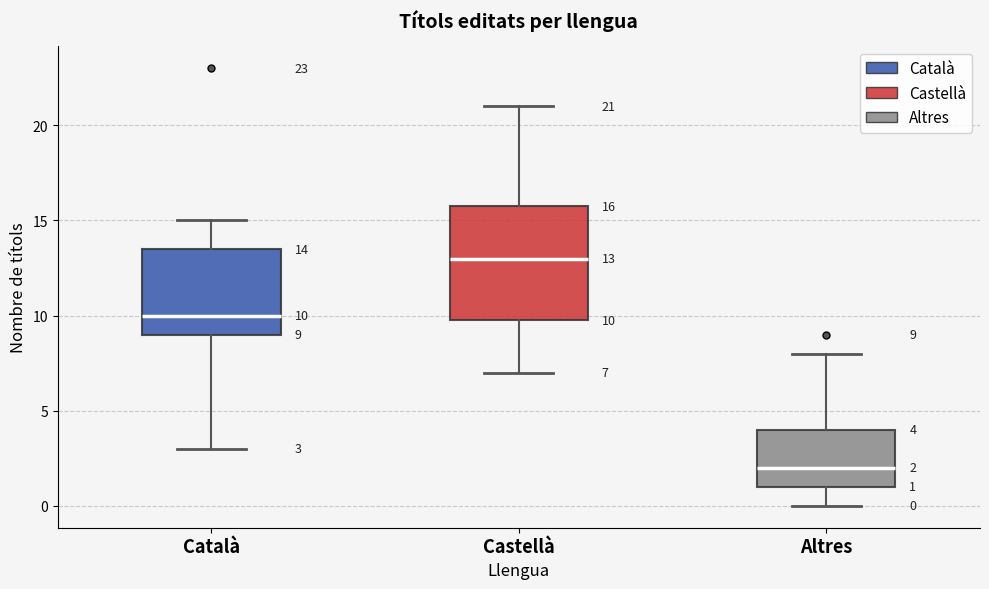

Which box has the lowest median line?

Altres